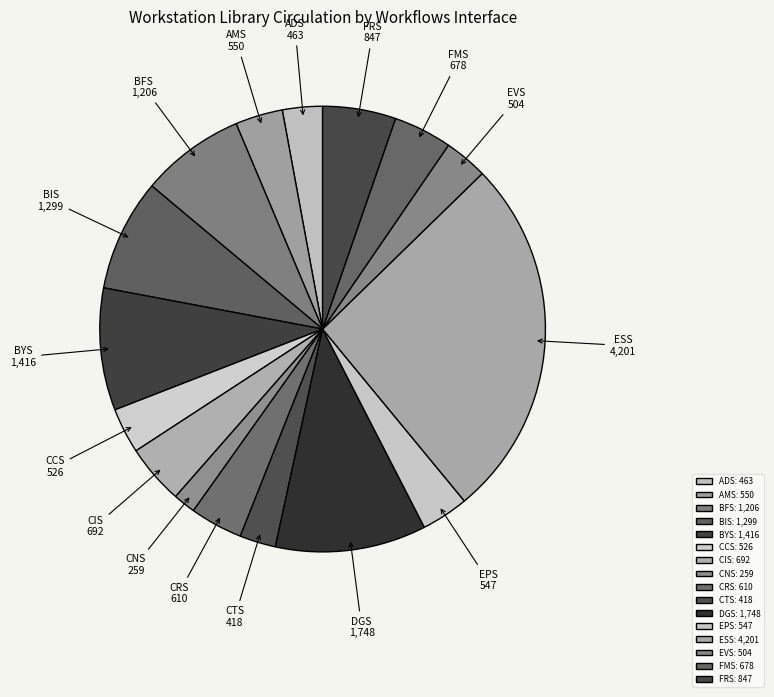

Combined, do CNS and EPS account for over 50%?

No